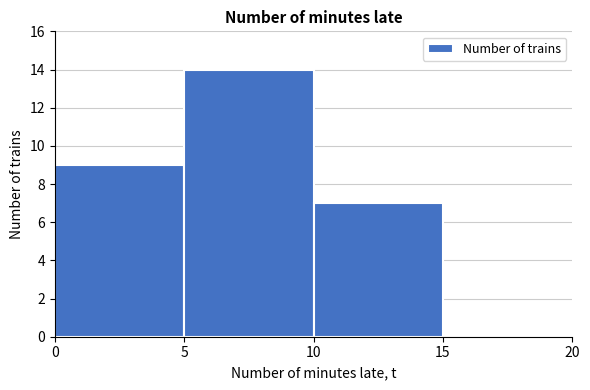

Which range on the x-axis has the tallest bar?

5 to 10